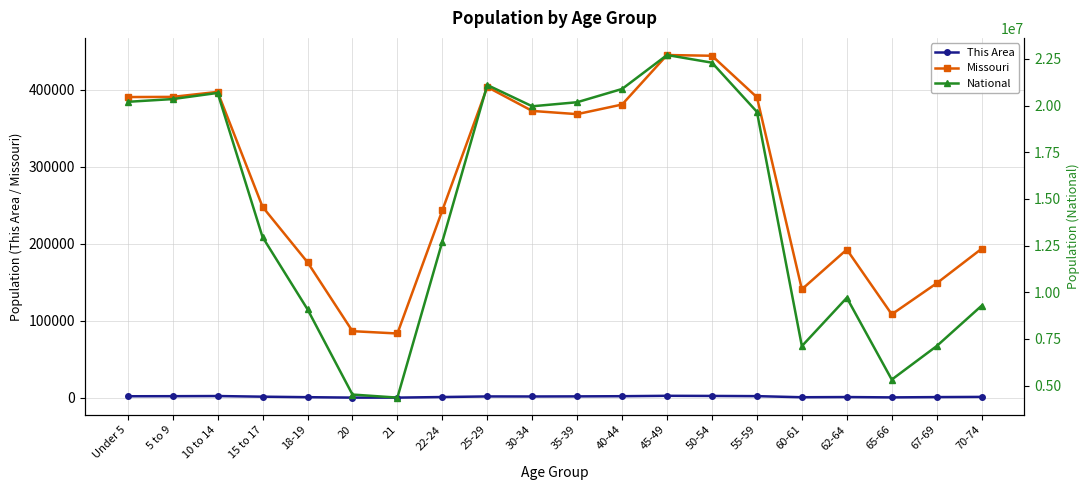

What position from the right is 55-59?

6